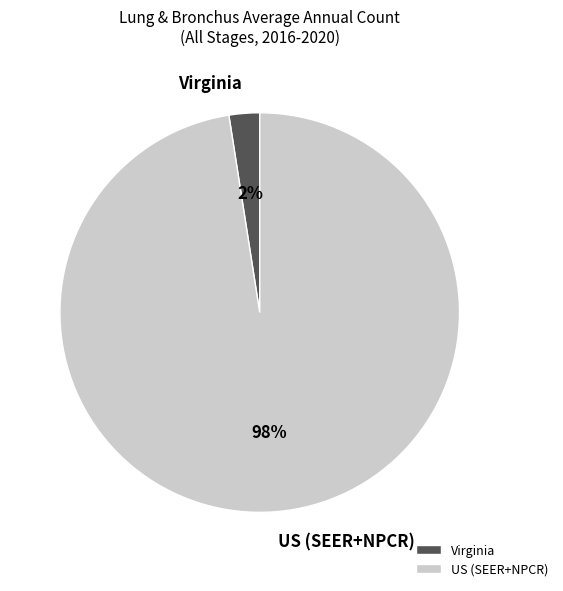

To the nearest percent, what percentage of the pie is Virginia?

2%